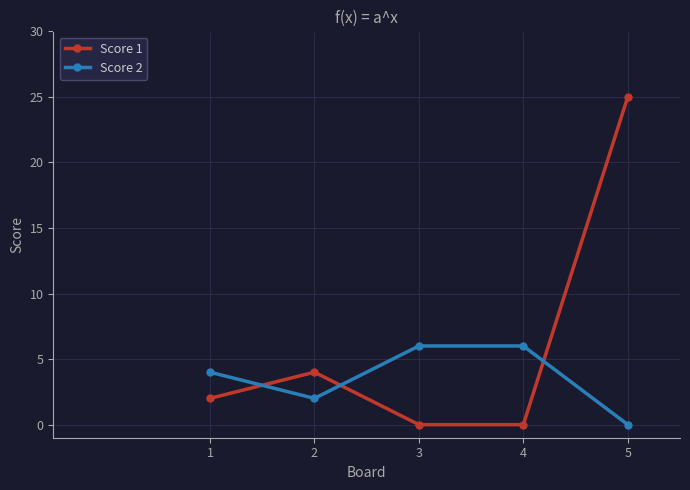

Does the chart have visible grid lines?

Yes